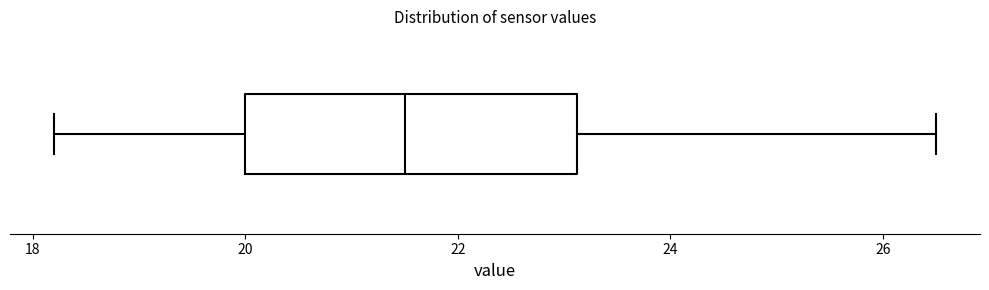

Where does the right whisker of the box end on the x-axis? The values are not printed on the chart, so give them approximately, as read against the axis.

26.6